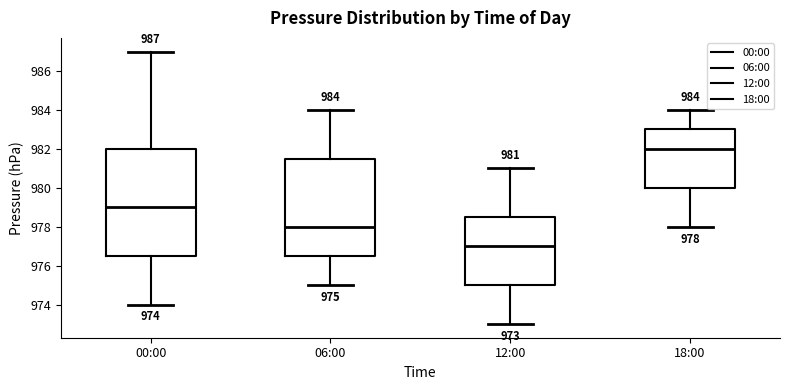

Which box is the tallest, from its lower edge to its upper edge?

00:00